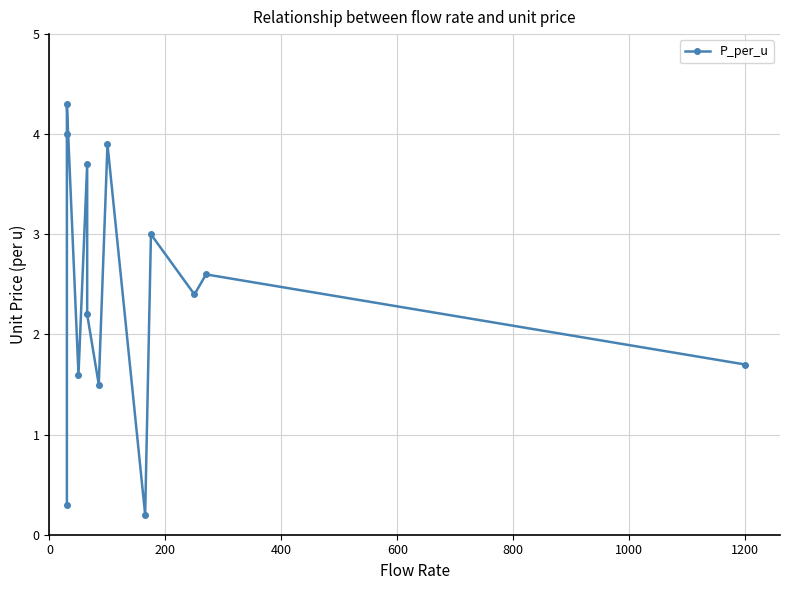

How many series are shown in this chart?

1